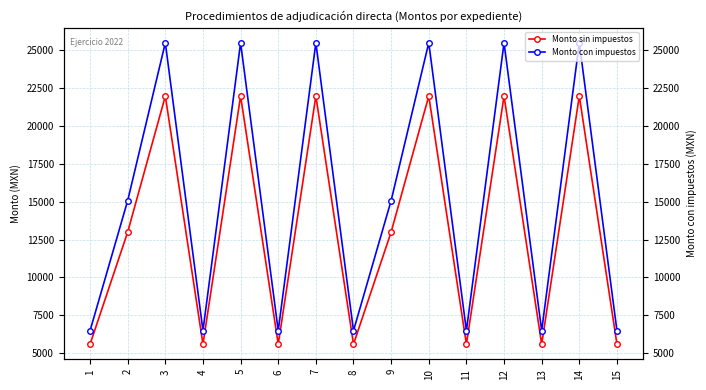

What is the spread (max minus min) of values at 11?

893.9